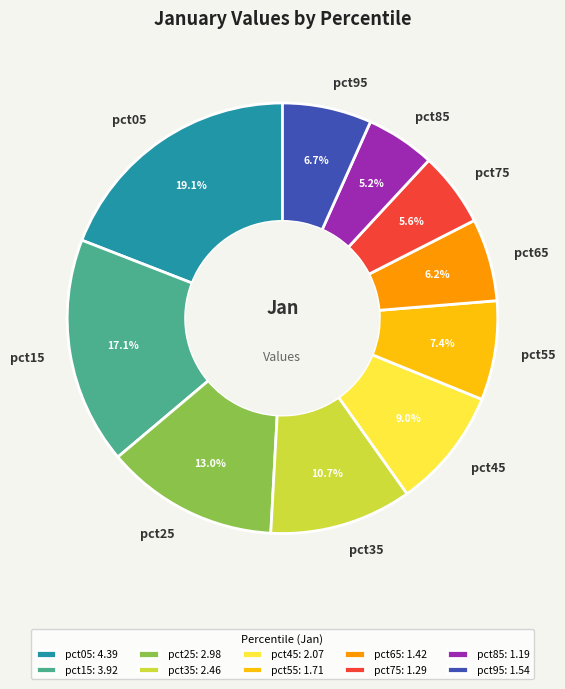

What percentage is the pct05 slice, to the nearest percent?

19%